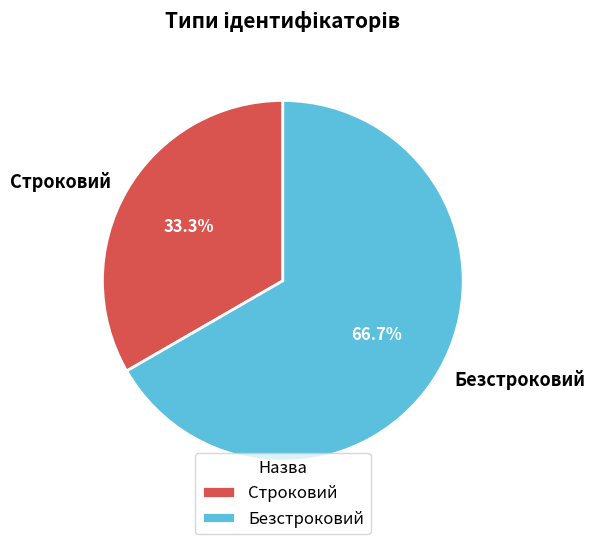

Count the number of slices in the pie.

2